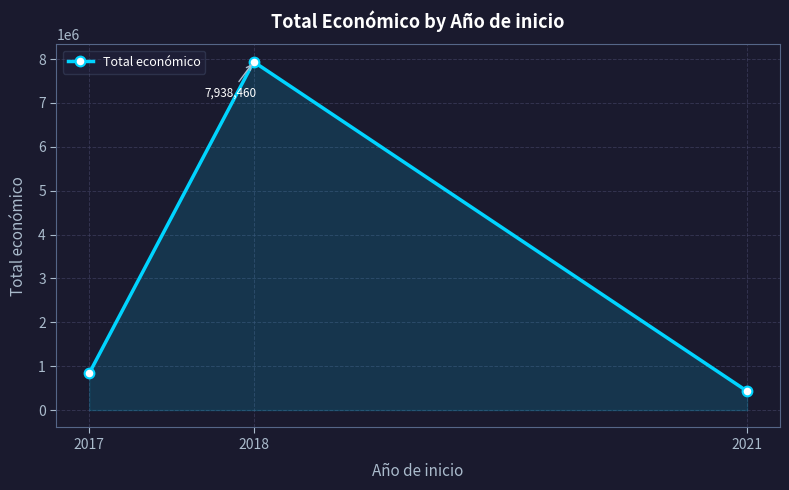

Count the number of data series in this chart.

1